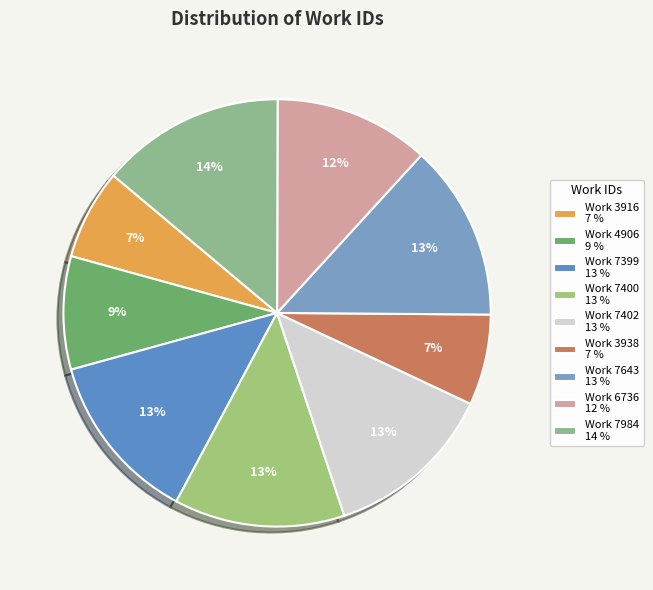

What percentage is the Work 6736 slice, to the nearest percent?

12%